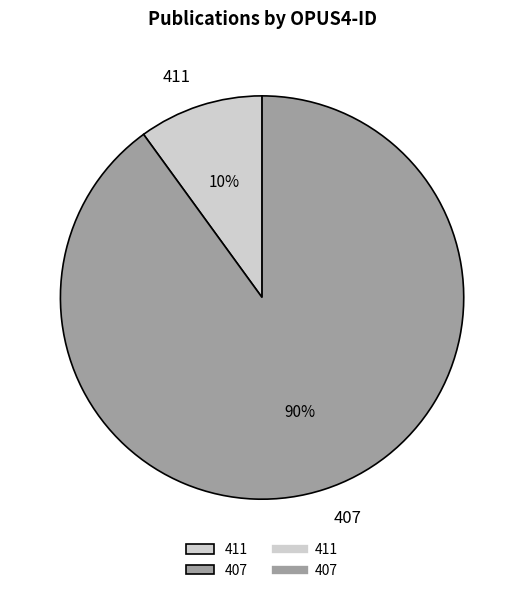

To the nearest percent, what is the combined percentage of 407 and 411?

100%